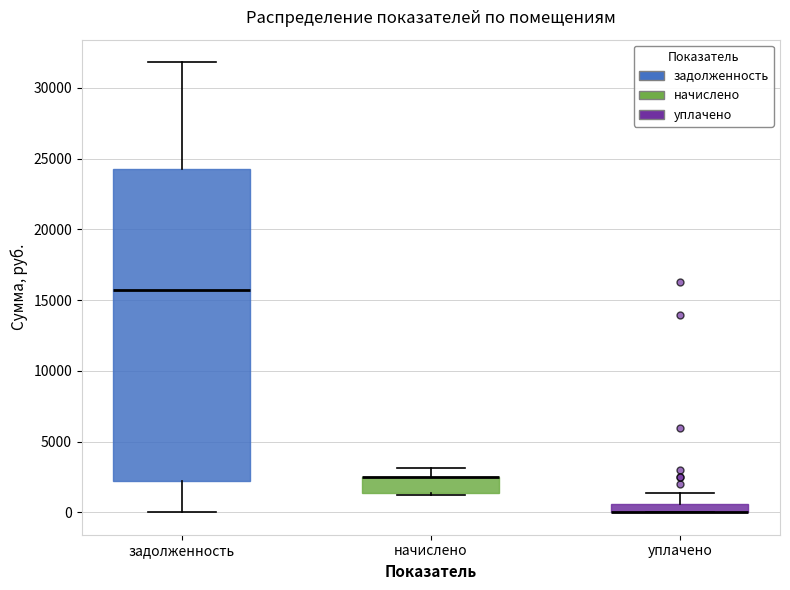

Where is the lower edge of the box for начислено on the y-axis? The values are not printed on the chart, so give them approximately, as read against the axis.

1500